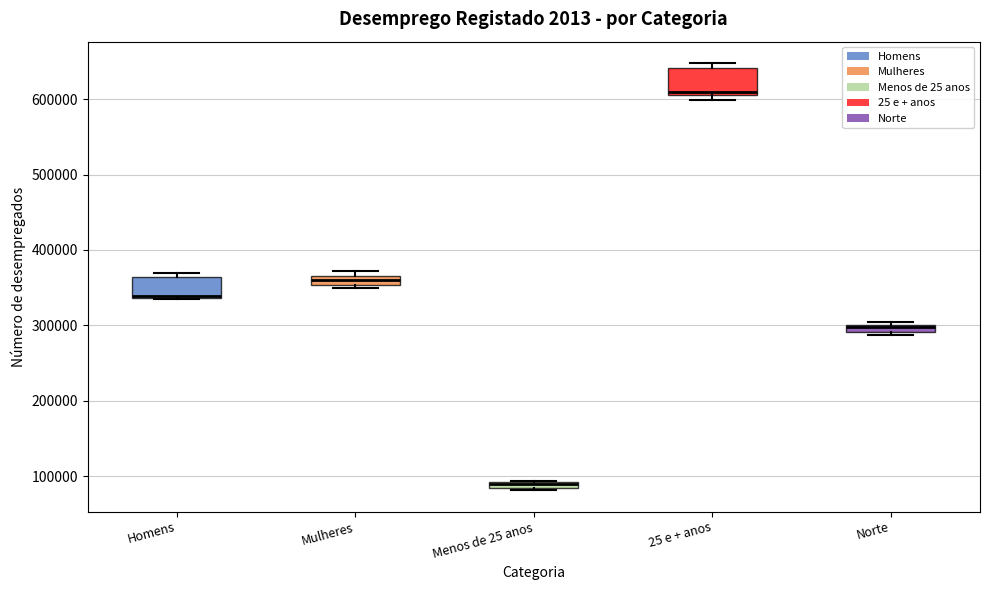

Where is the upper edge of the box for Homens on the y-axis? The values are not printed on the chart, so give them approximately, as read against the axis.

360000